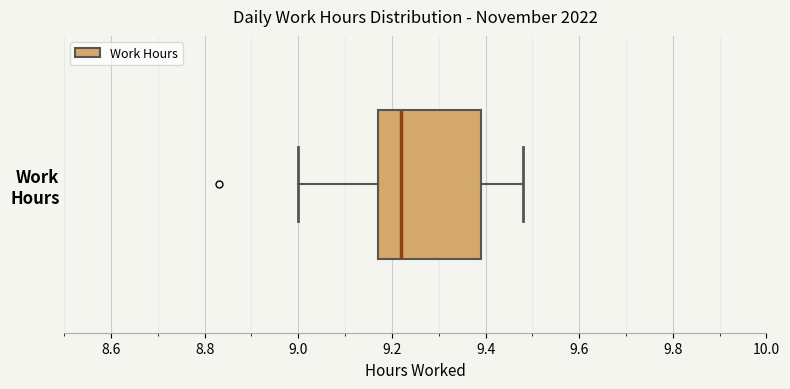

Transcribe this box plot: give where the median line is, the range the box spans, and where the two whiskers end, as read against the x-axis. The values are not printed on the chart, so give them approximately, as read against the axis.

median 9.22, box 9.18 to 9.40, whiskers 9.00 to 9.48